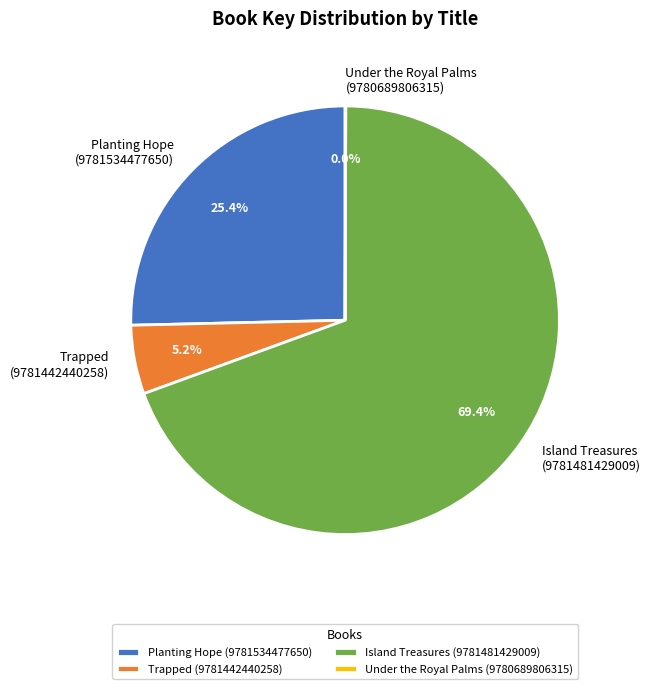

Is the sum of Planting Hope (9781534477650) and Island Treasures (9781481429009) greater than half?

Yes